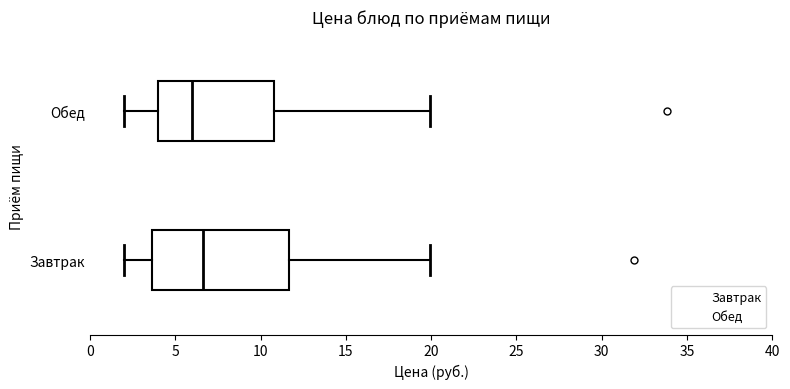

Comparing the boxes themselves (not the whiskers), which one is the widest?

Завтрак